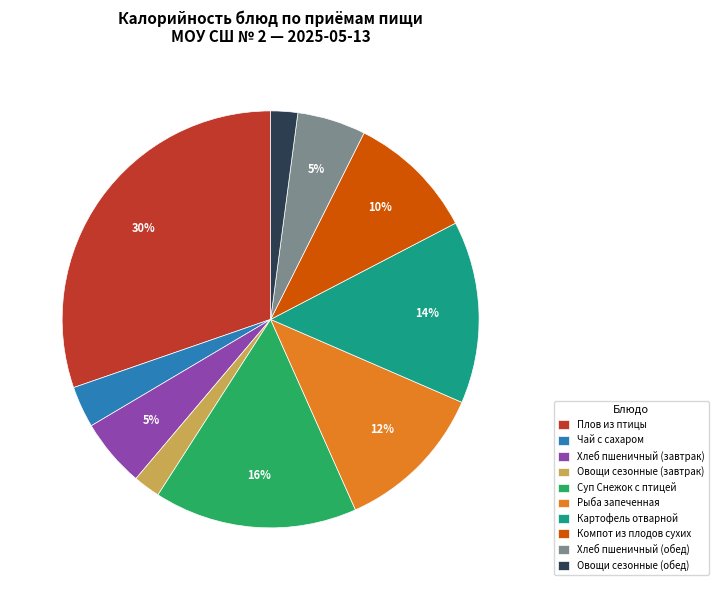

What is the ratio of the value at Хлеб пшеничный (завтрак) to the value at Компот из плодов сухих?

0.5